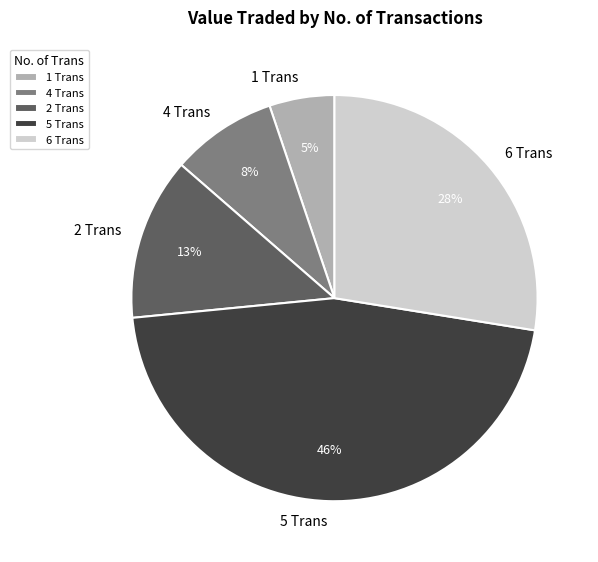

Is it true that 6 Trans is 28% of the pie?

True